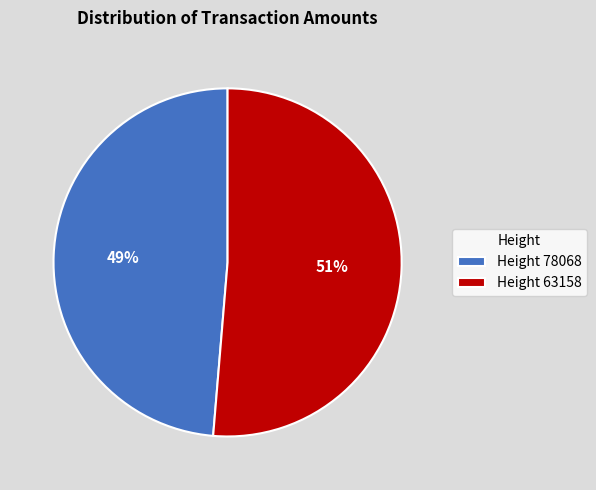

Which category accounts for the majority?

Height 63158